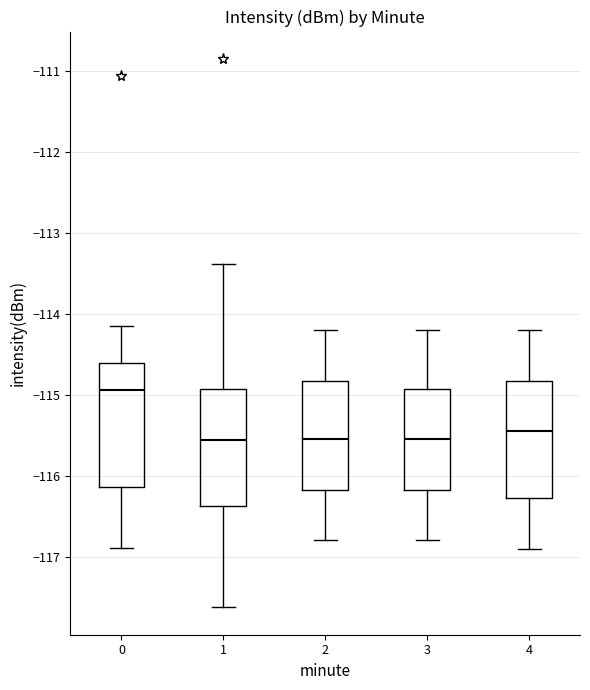

Reading left to right, transcribe this box plot: for each box, give where its median line is, the range the box spans, and where its two whiskers end, as read against the y-axis. The values are not printed on the chart, so give them approximately, as read against the axis.

0: median -114.9, box -116.1 to -114.6, whiskers -116.9 to -114.1
1: median -115.6, box -116.4 to -114.9, whiskers -117.6 to -113.4
2: median -115.5, box -116.2 to -114.8, whiskers -116.8 to -114.2
3: median -115.5, box -116.2 to -114.9, whiskers -116.8 to -114.2
4: median -115.4, box -116.3 to -114.8, whiskers -116.9 to -114.2